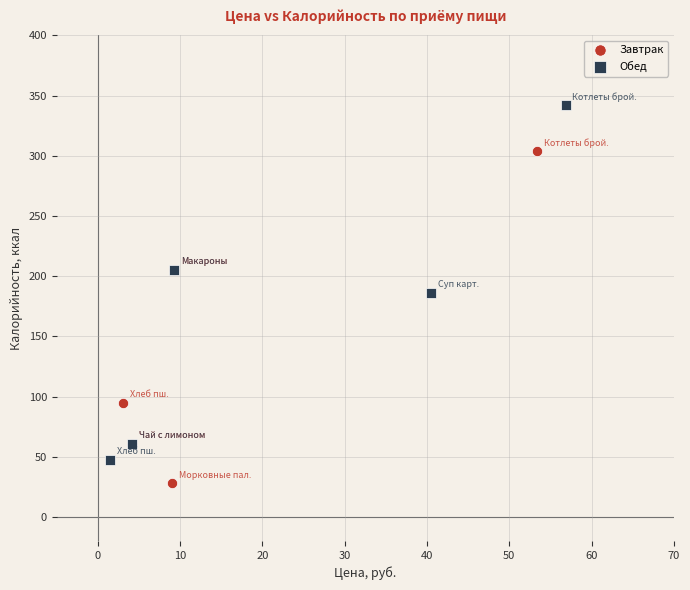

Which series has the largest Y range (max minus min)?

Обед